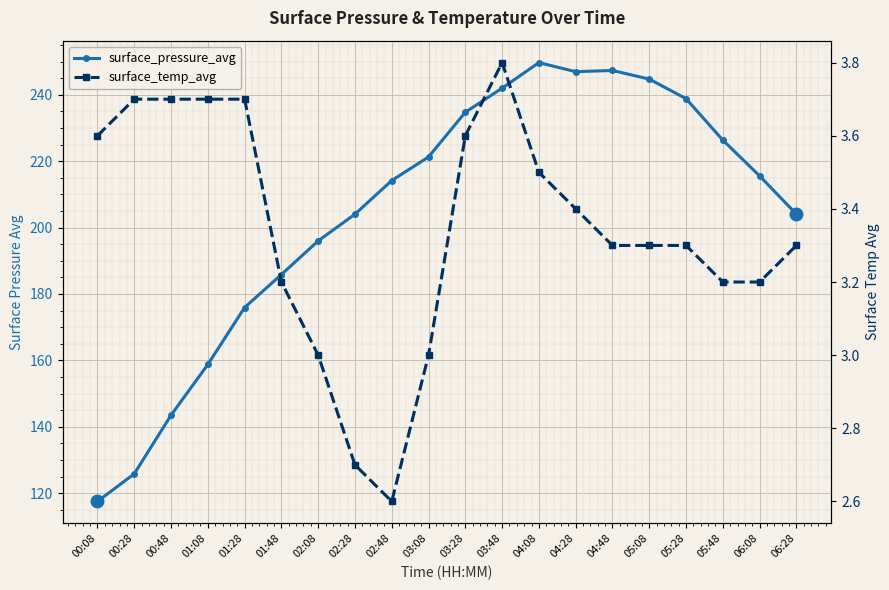

The surface_temp_avg series shows 5.0 at 05:08. True or false?

False